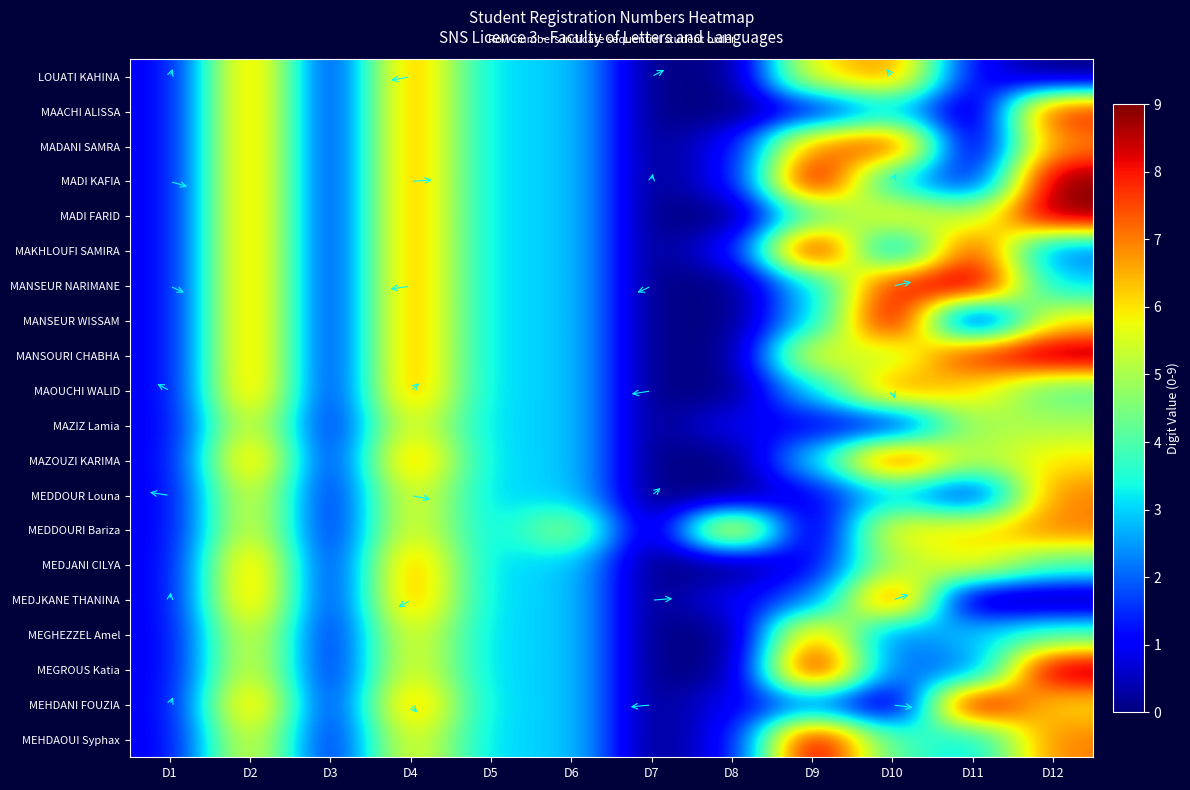

List the series in order of their peak value, lowest first.

MAZIZ Lamia, LOUATI KAHINA, MAOUCHI WALID, MEDDOUR Louna, MEDDOURI Bariza, MEDJANI CILYA, MEGHEZZEL Amel, MAACHI ALISSA, MADANI SAMRA, MAZOUZI KARIMA, MEDJKANE THANINA, MADI KAFIA, MADI FARID, MAKHLOUFI SAMIRA, MANSEUR NARIMANE, MANSEUR WISSAM, MANSOURI CHABHA, MEGROUS Katia, MEHDANI FOUZIA, MEHDAOUI Syphax